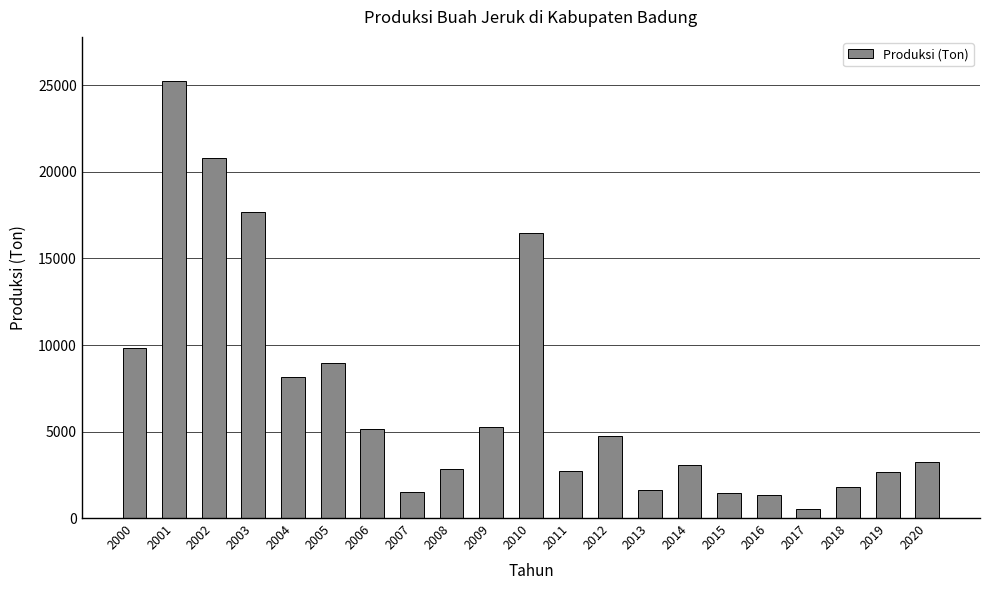

At which label is the value closest to 12887?

2000